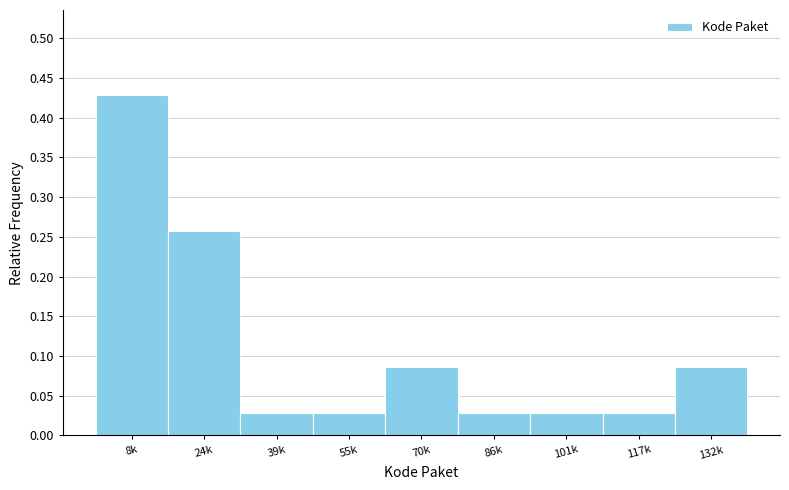

True or false: the data shows 0.2 at 8k.

False